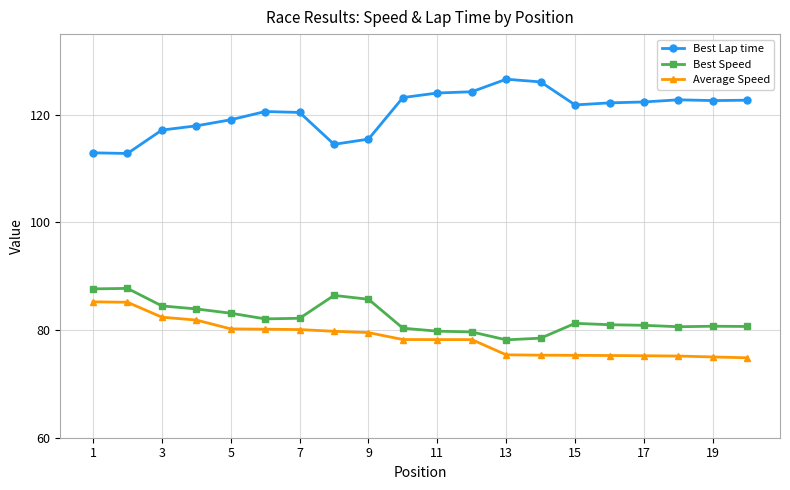

What is the sum of all Average Speed values?

1570.8